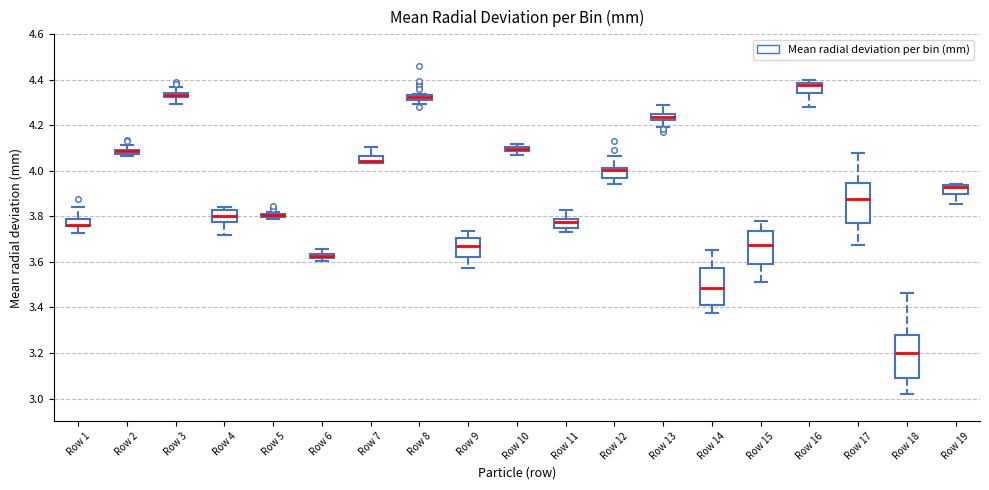

Where is the upper edge of the box for Row 8 on the y-axis? The values are not printed on the chart, so give them approximately, as read against the axis.

4.34